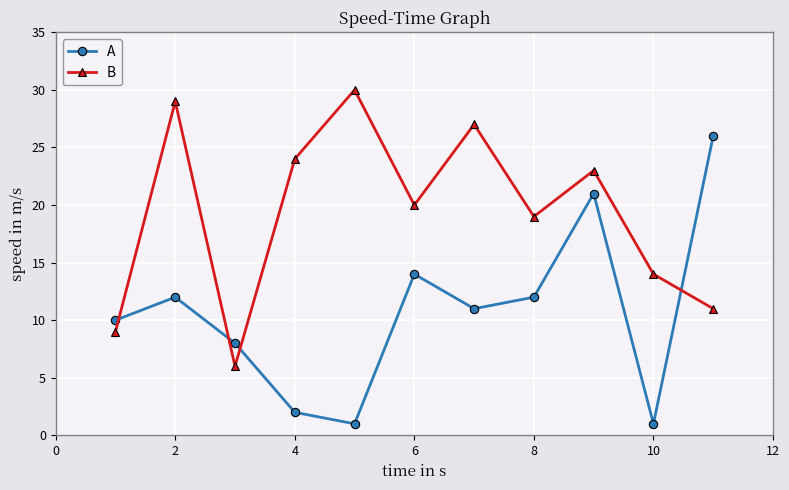

True or false: A has more than 2 interior local peaks.

True